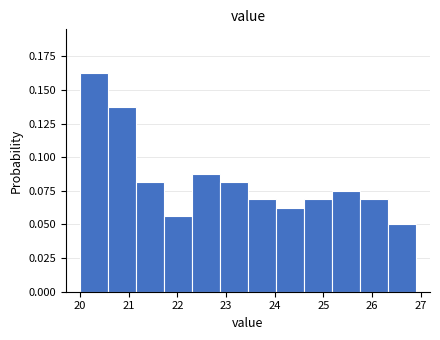

Which range on the x-axis has the tallest bar?

20.0 to 20.6